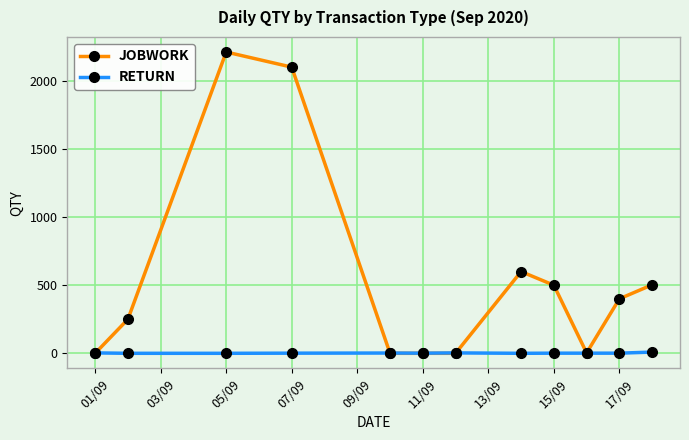

Which series has the widest spread of values?

JOBWORK